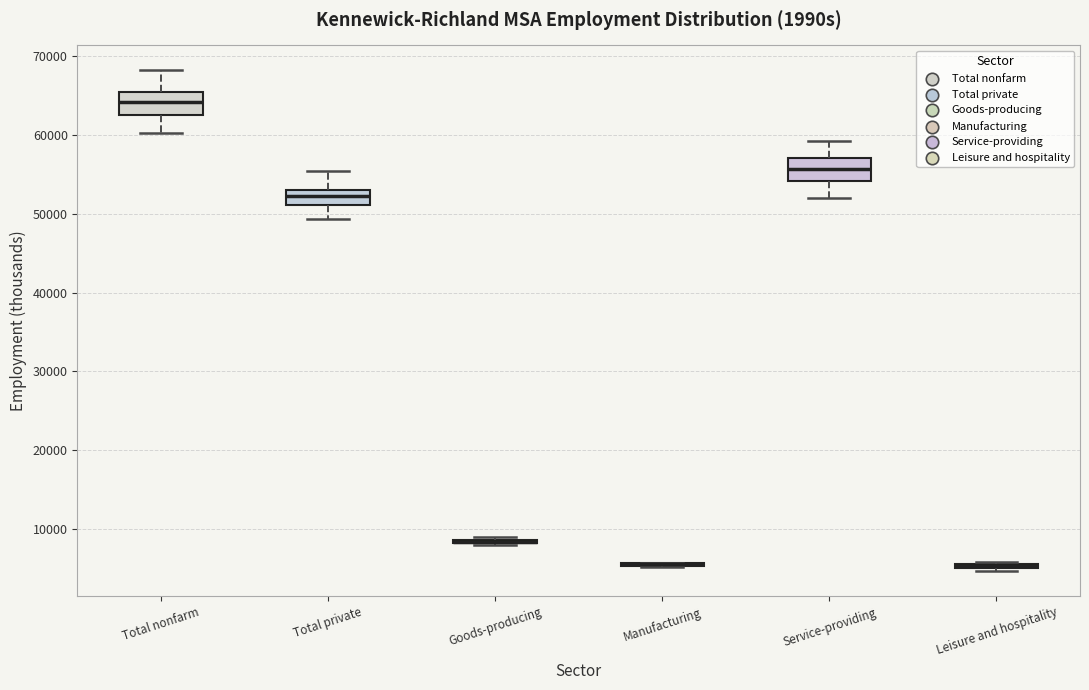

Where is the upper edge of the box for Leisure and hospitality on the y-axis? The values are not printed on the chart, so give them approximately, as read against the axis.

6000